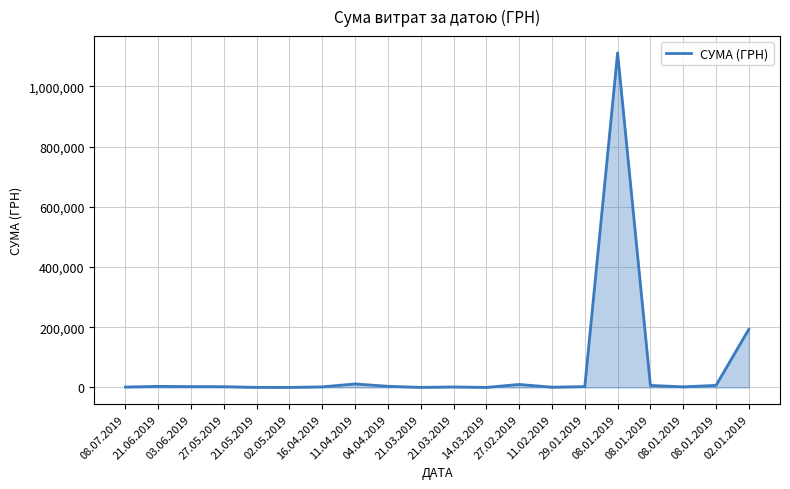

How many interior local peaks (higher than both neighbors) does the data have?

5